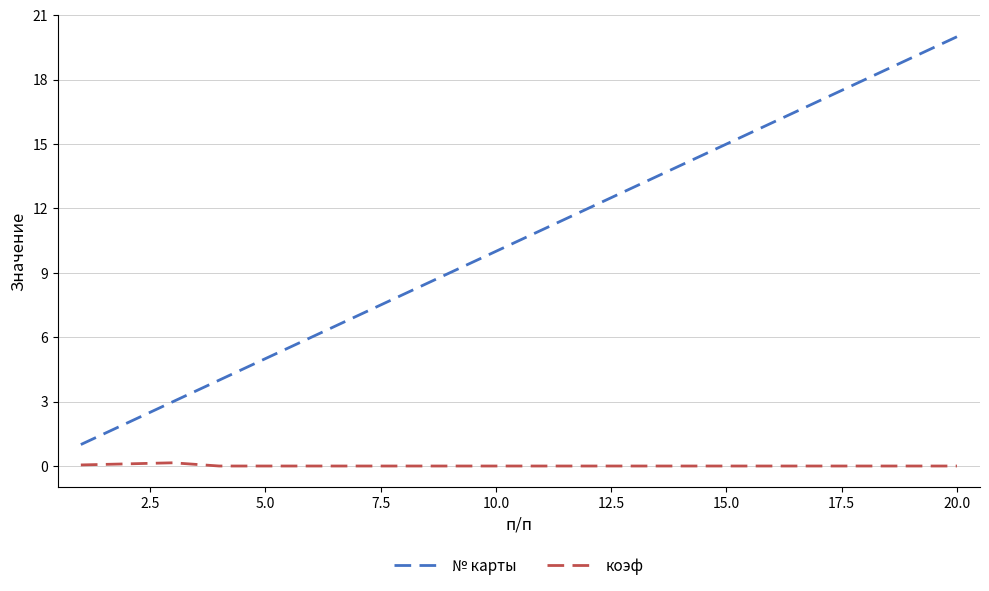

How many lines are shown in the chart?

2